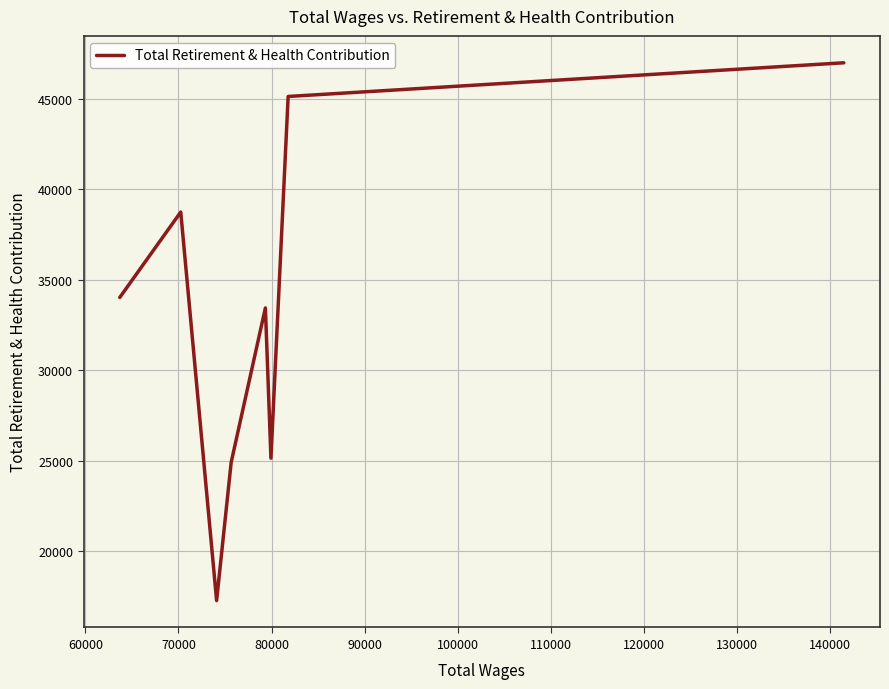

What is the average value?

33207